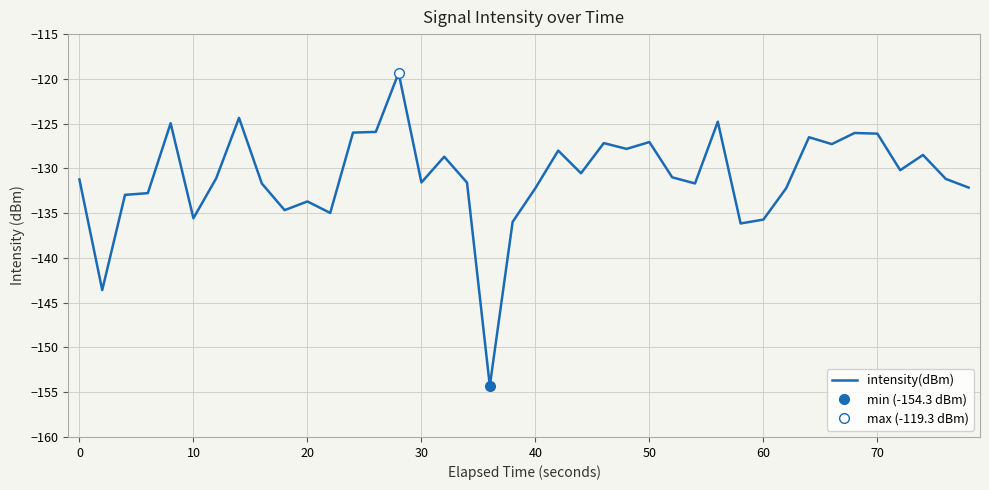

What is the maximum value for intensity(dBm)?

-119.3